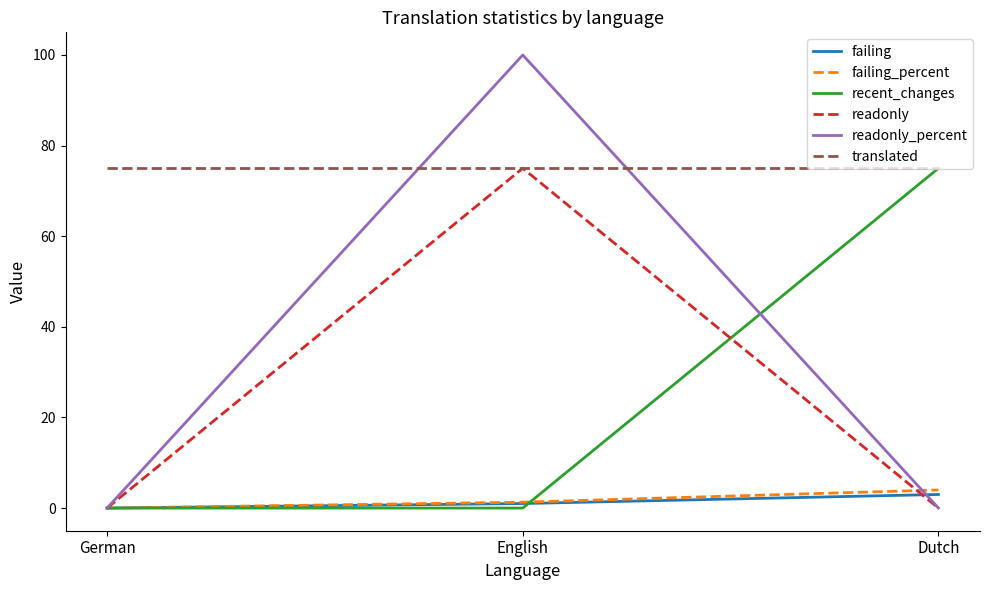

What is the sum of all readonly values?

75.0